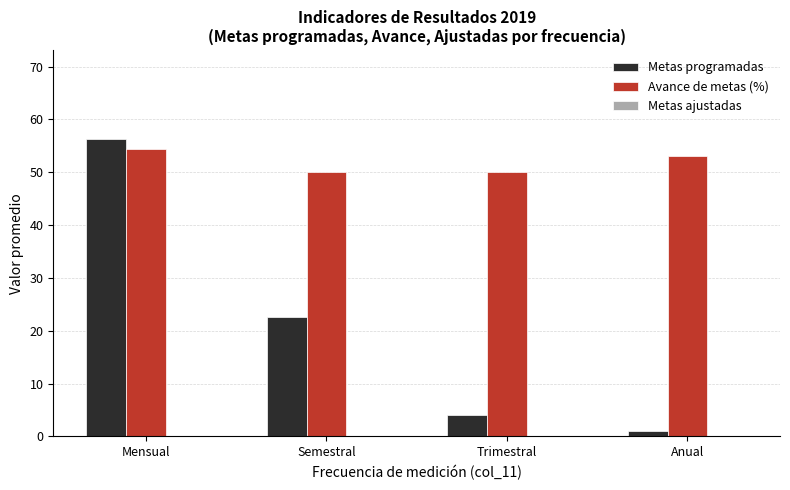

Rank the series at Anual from lowest to highest value.

Metas programadas, Avance de metas (%)